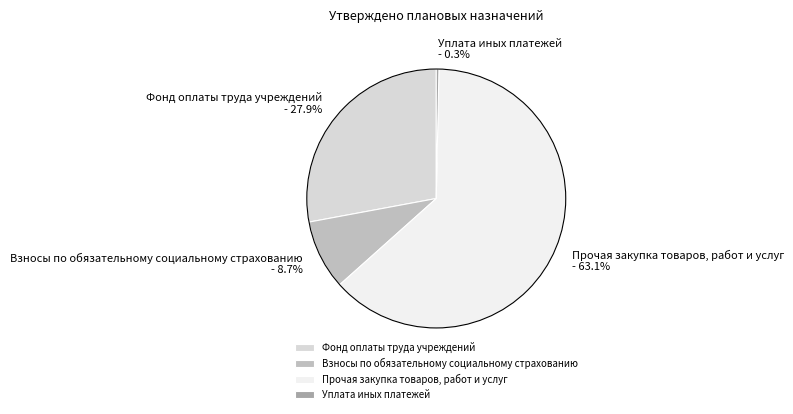

To the nearest percent, what is the difference between the largest and smallest slice percentages?

63%